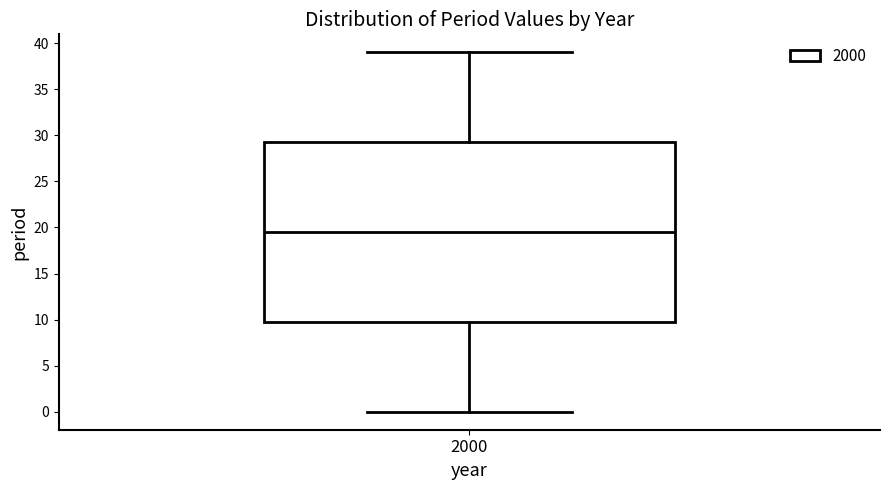

Read this box plot against the y-axis: the position of the median line, the range covered by the box, and the ends of both whiskers. The values are not printed on the chart, so give them approximately, as read against the axis.

median 19.5, box 10.0 to 29.5, whiskers 0.0 to 39.0